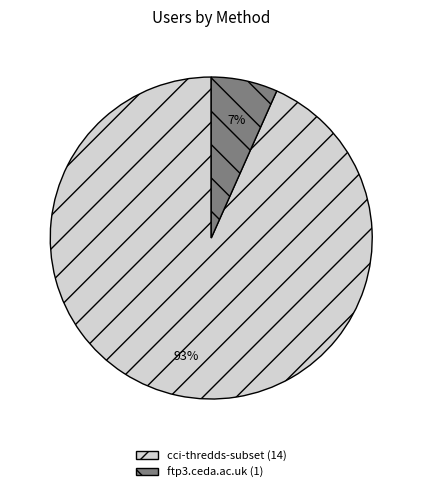

The ftp3.ceda.ac.uk slice represents 7% of the pie. True or false?

True